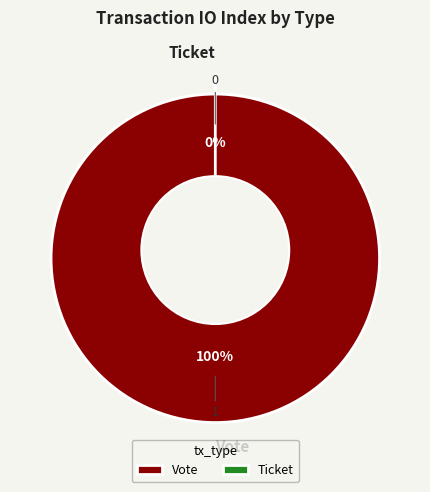

Is the sum of Vote and Ticket greater than half?

Yes